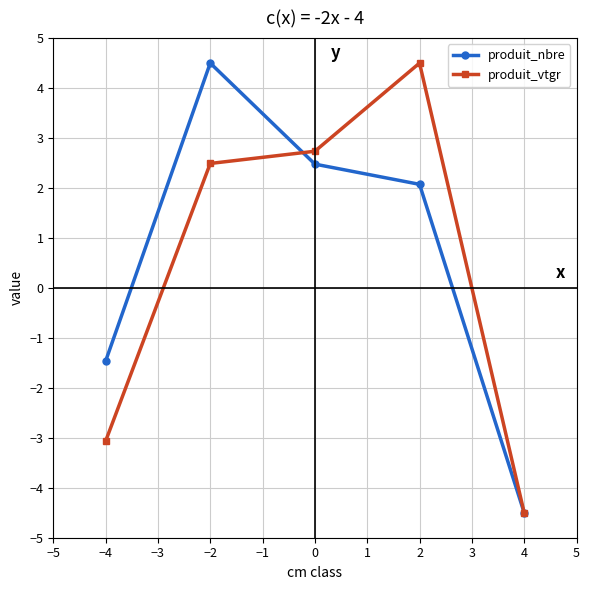

Rank the series at −2 from lowest to highest value.

produit_vtgr, produit_nbre